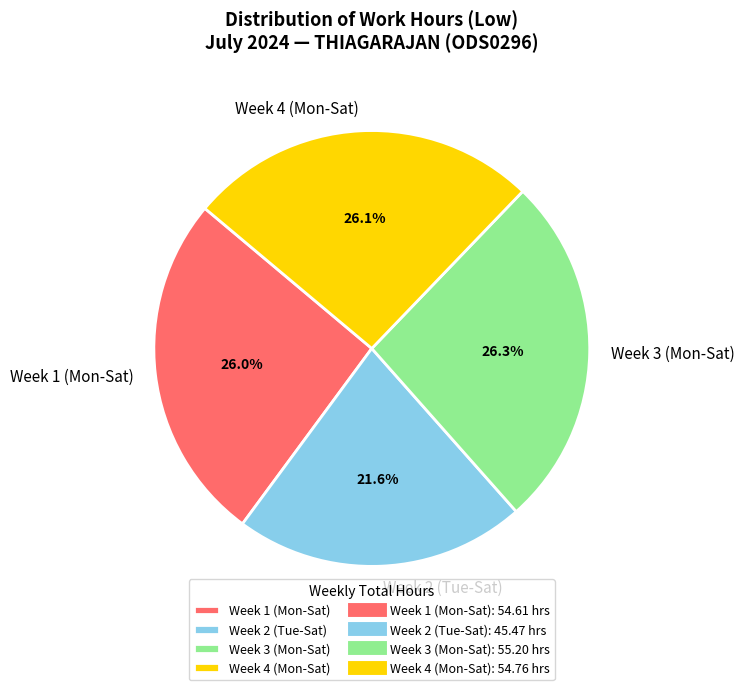

What is the smallest slice in the pie chart?

Week 2 (Tue-Sat)